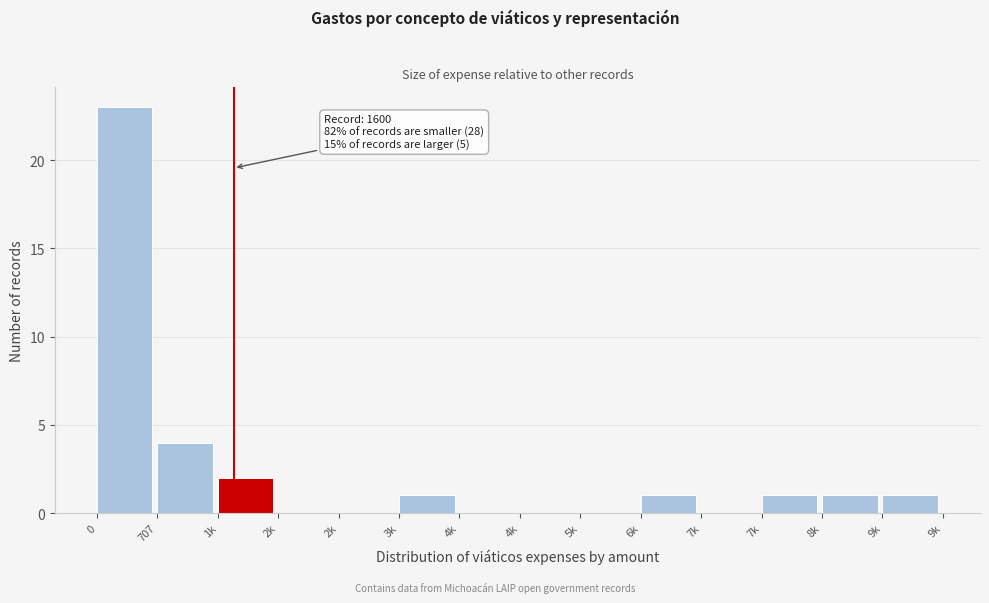

Count the number of data series in this chart.

1